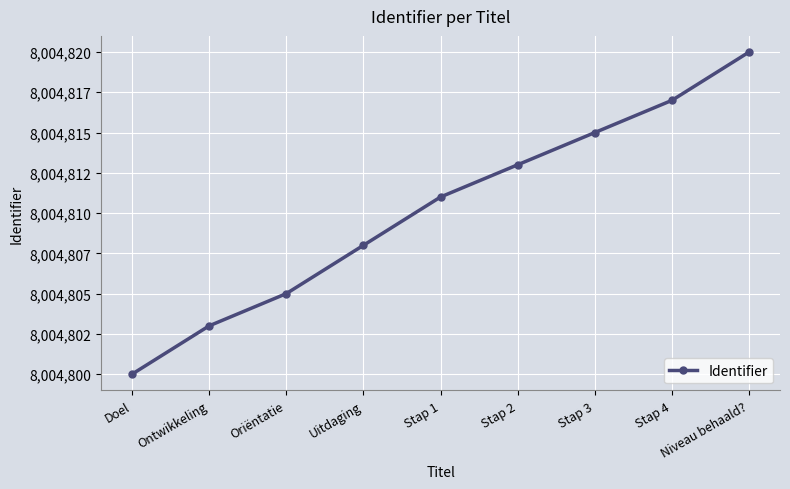

Count the number of categories in the chart.

9